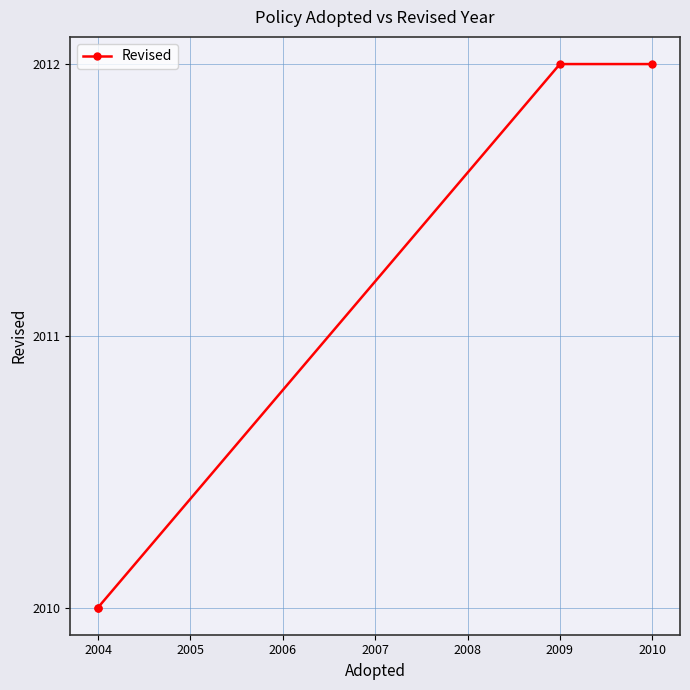

Reading right to left, what are all the values shown in this chart?

2012	2012	2010	2010